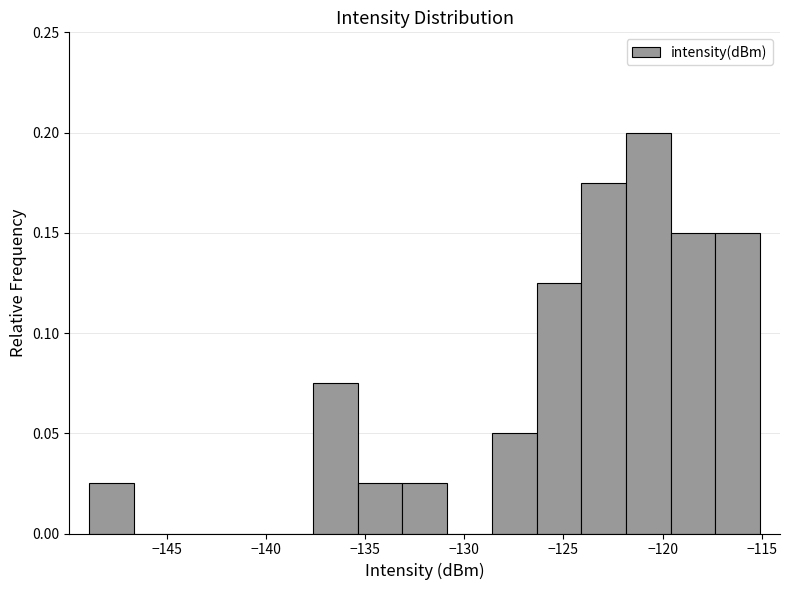

Reading left to right, transcribe this chart: for each bar, give the range it covers on the x-axis and its height. Neither the bar edges nor the heights are printed on the chart, so give them approximately, as read against the axes.

-149.0 to -146.5: 0.025
-146.5 to -144.5: 0
-144.5 to -142.0: 0
-142.0 to -140.0: 0
-140.0 to -137.5: 0
-137.5 to -135.5: 0.075
-135.5 to -133.0: 0.025
-133.0 to -131.0: 0.025
-131.0 to -128.5: 0
-128.5 to -126.5: 0.050
-126.5 to -124.0: 0.125
-124.0 to -122.0: 0.175
-122.0 to -119.5: 0.200
-119.5 to -117.5: 0.150
-117.5 to -115.0: 0.150